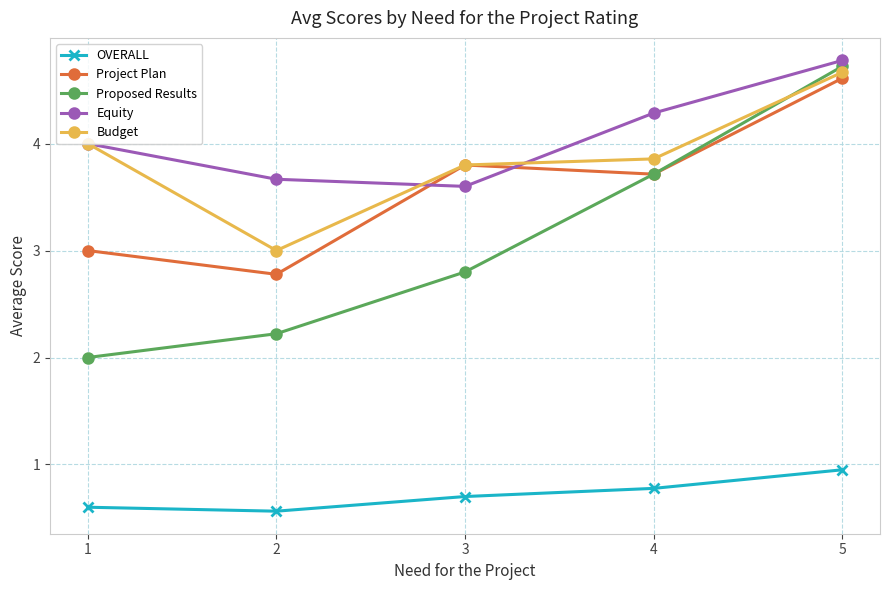

True or false: Proposed Results and OVERALL intersect in this chart.

False